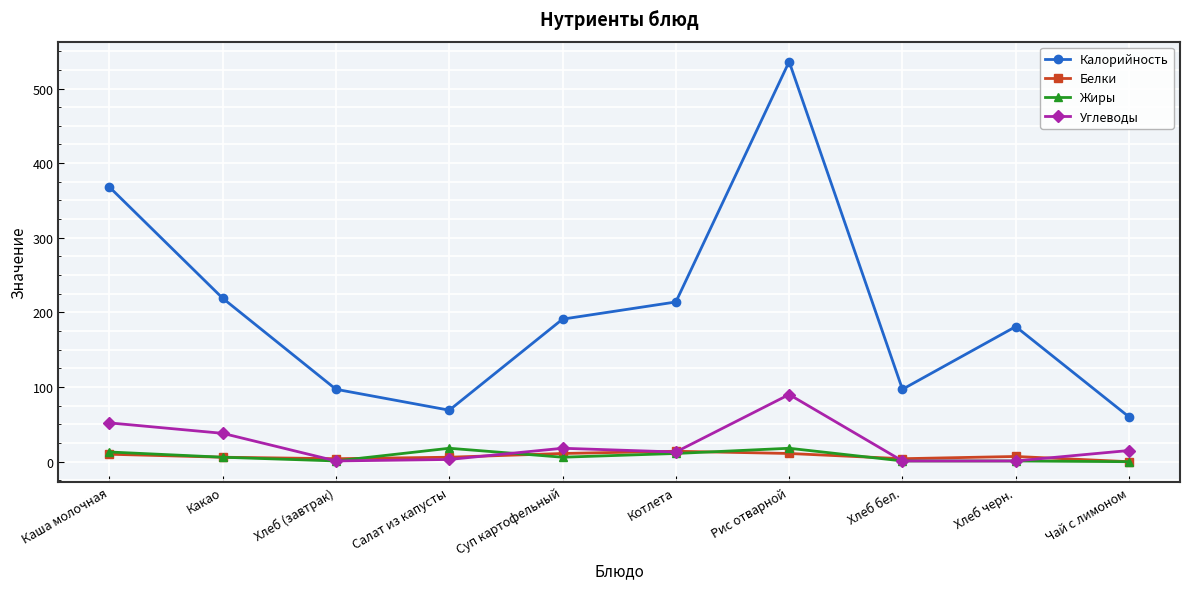

What is the difference between the Углеводы values at Рис отварной and Хлеб черн.?

89